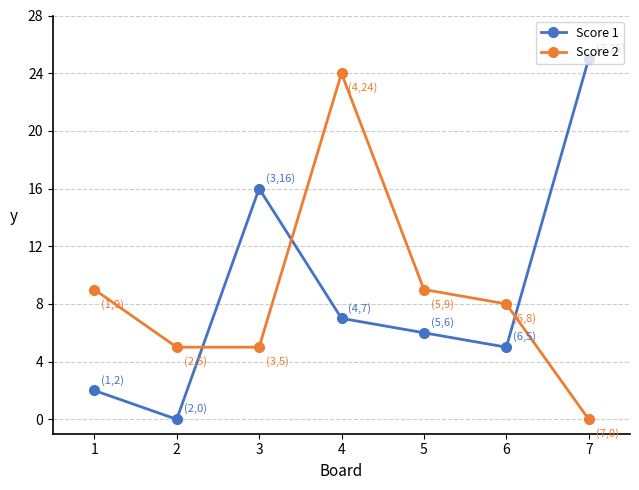

At which category does Score 1 reach its first local peak?

3